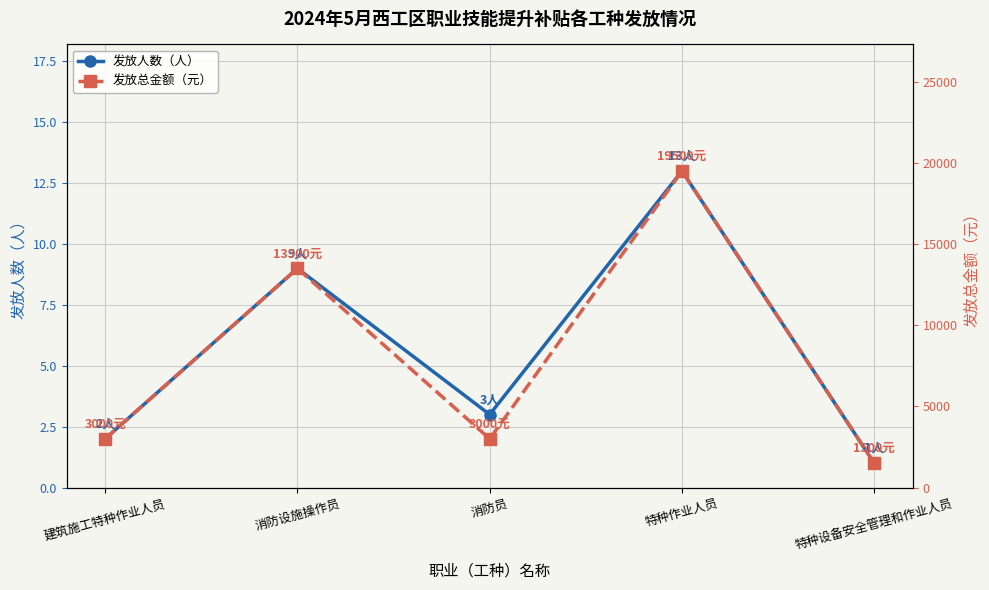

At which label does 发放总金额（元） first exceed 3000?

消防设施操作员